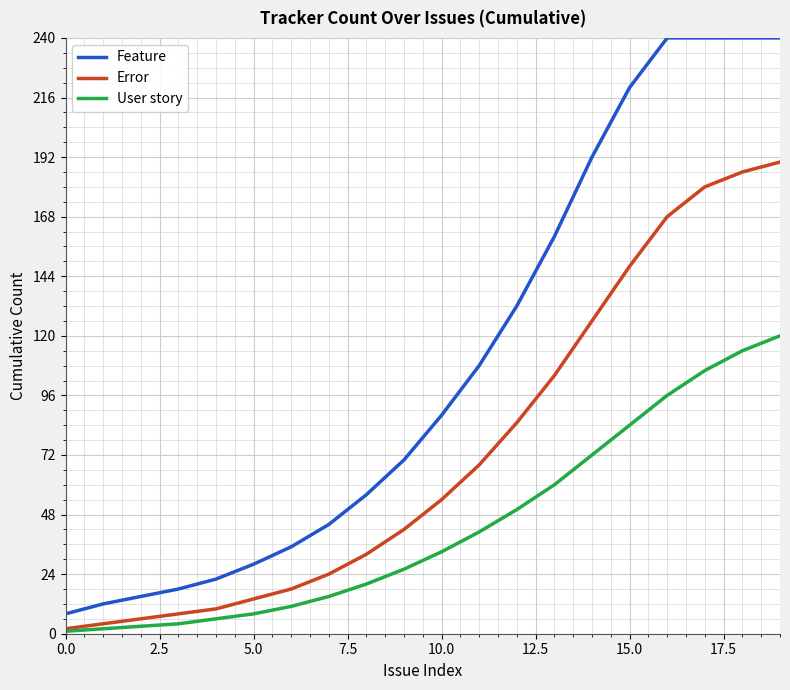

Which series has the largest total across all categories?

Feature